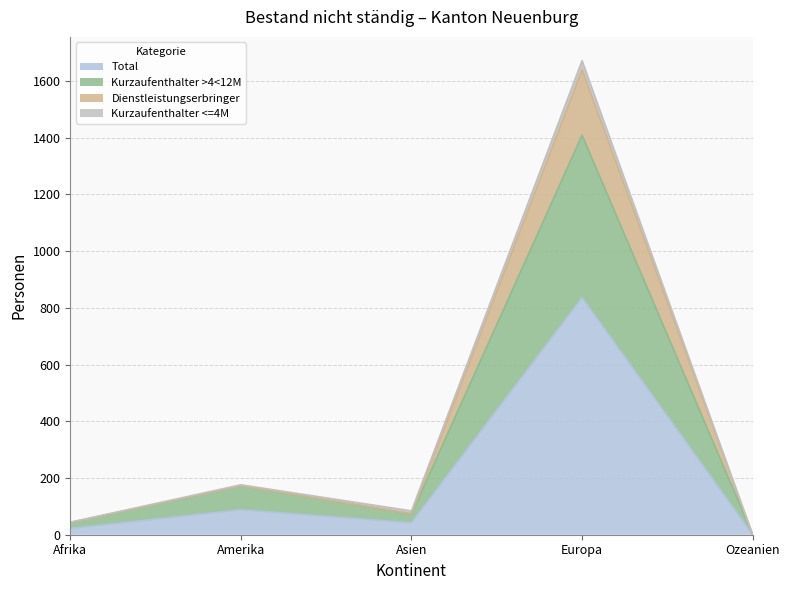

Does the chart display data point markers on the line(s)?

No